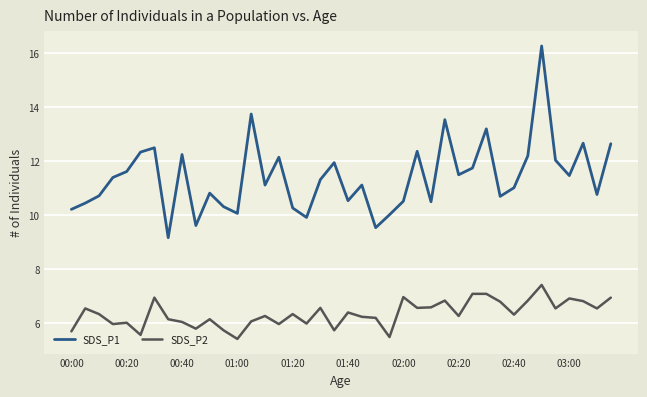

True or false: SDS_P1 and SDS_P2 intersect in this chart.

False